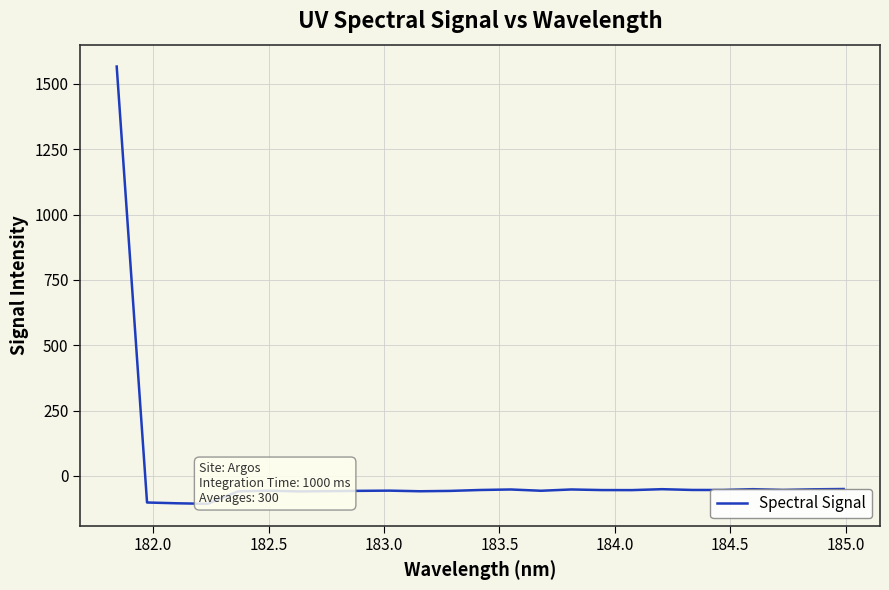

What is the minimum value shown in the chart?

-106.8